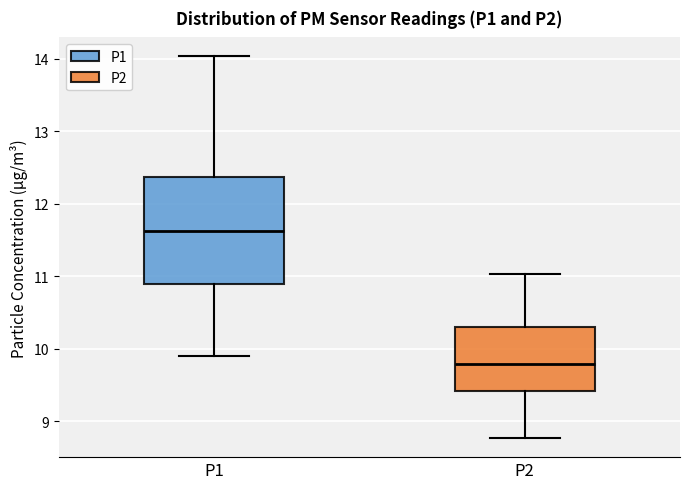

Comparing the boxes themselves (not the whiskers), which one is the tallest?

P1